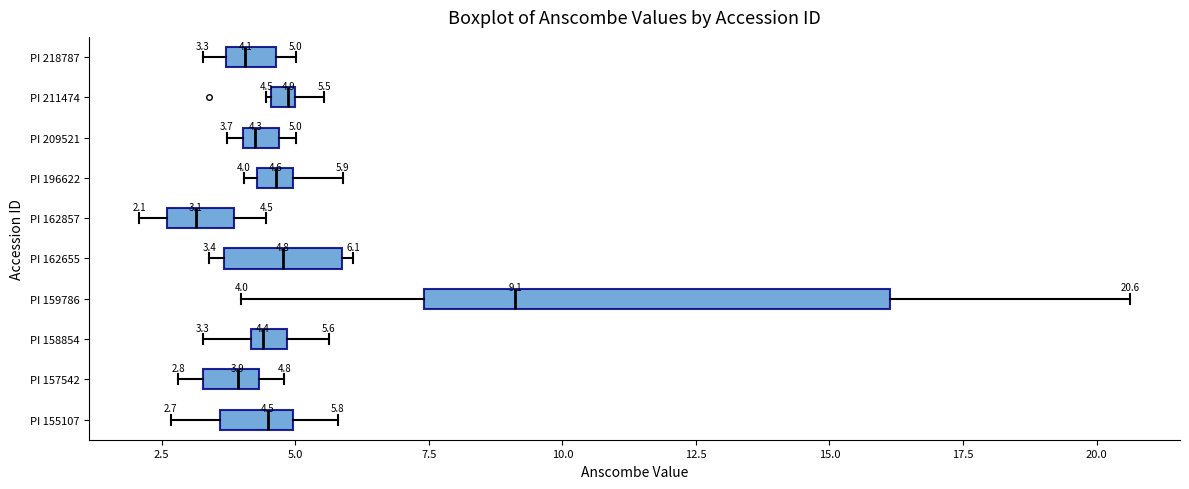

Which box is the widest, from its left edge to its right edge?

PI 159786